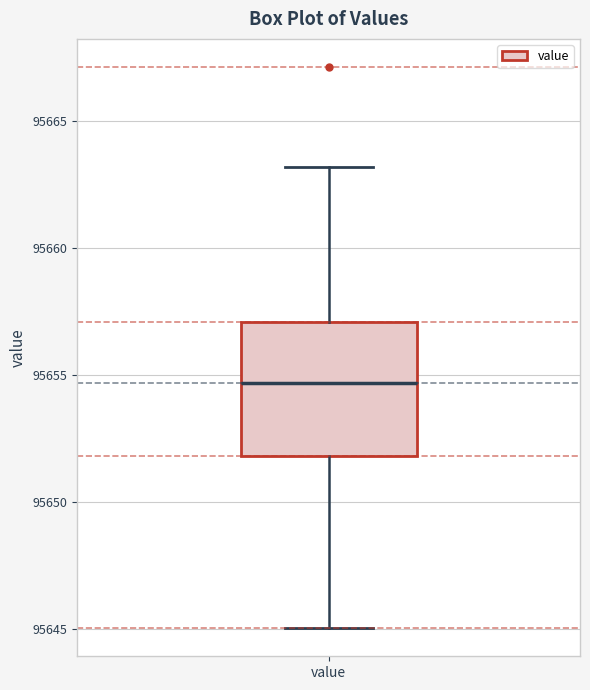

Transcribe this box plot: give where the median line is, the range the box spans, and where the two whiskers end, as read against the y-axis. The values are not printed on the chart, so give them approximately, as read against the axis.

median 95654.5, box 95652.0 to 95657.0, whiskers 95645.0 to 95663.0